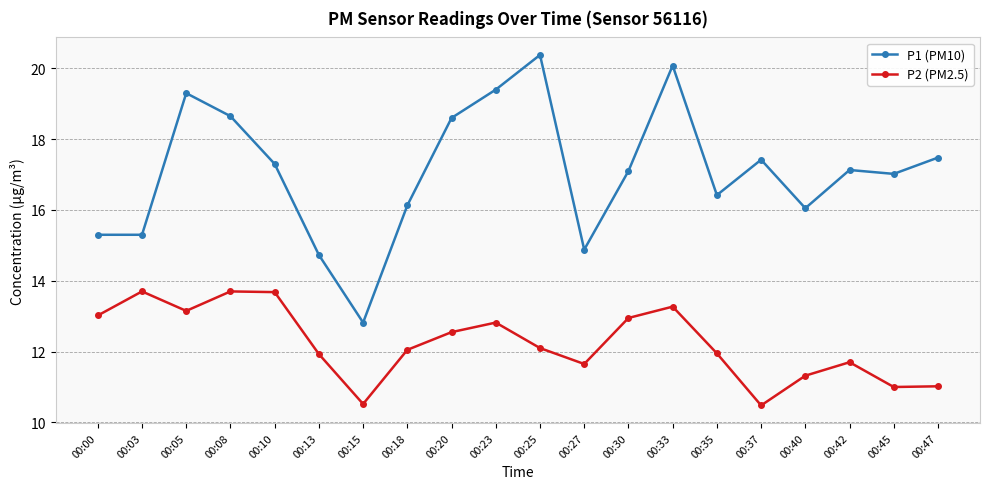

List the series in order of their overall mean, highest first.

P1 (PM10), P2 (PM2.5)